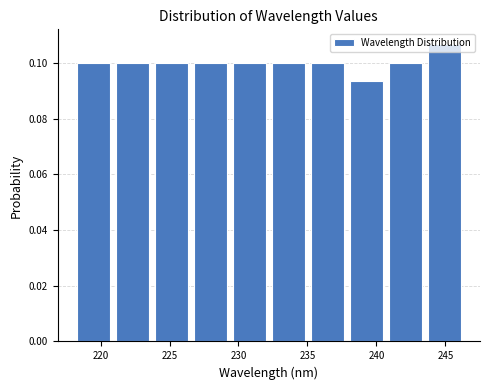

Reading left to right, list every bar in this chart as the range it spans on the x-axis followed by its height. Neither the bar edges nor the heights are printed on the chart, so give them approximately, as read against the axes.

218.0 to 221.0: 0.100
221.0 to 223.5: 0.100
223.5 to 226.5: 0.100
226.5 to 229.5: 0.100
229.5 to 232.0: 0.100
232.0 to 235.0: 0.100
235.0 to 238.0: 0.100
238.0 to 240.5: 0.094
240.5 to 243.5: 0.100
243.5 to 246.5: 0.106